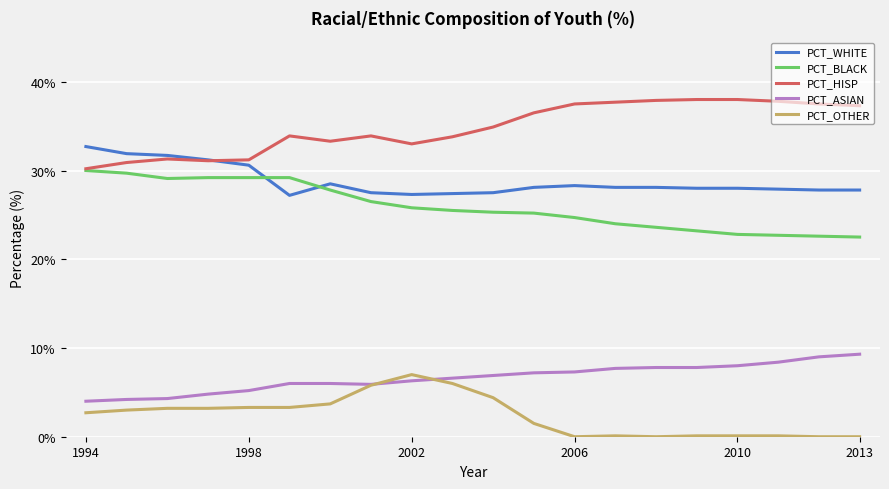

Rank the series by their maximum value, from lowest to highest.

PCT_OTHER, PCT_ASIAN, PCT_BLACK, PCT_WHITE, PCT_HISP